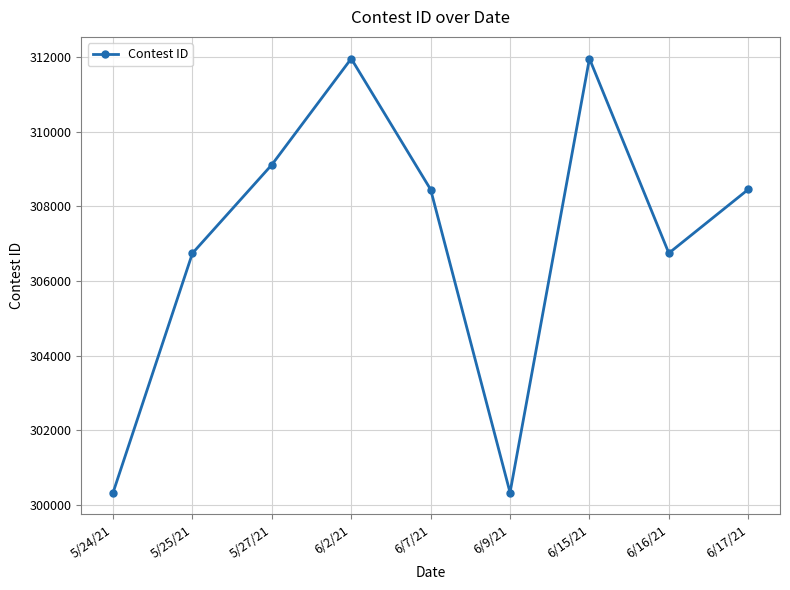

What is the greatest value displayed?

311962